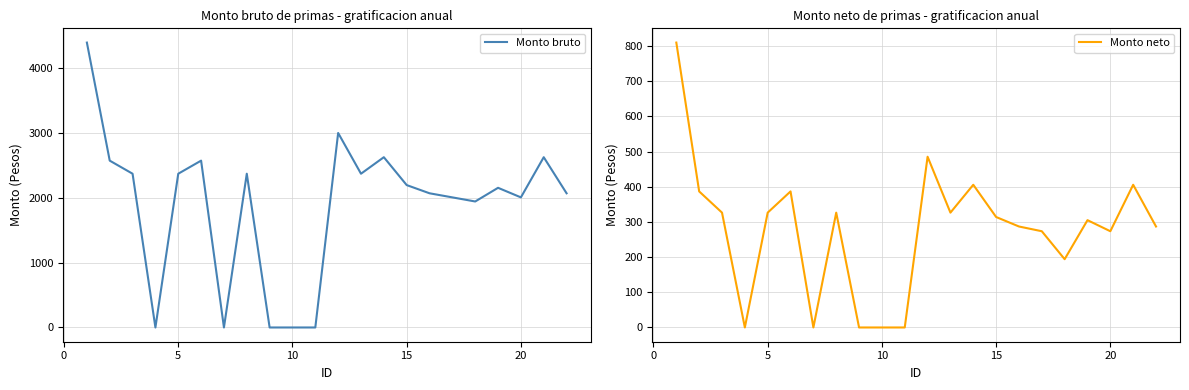

Reading left to right, transcribe all the data shown in this chart.

Monto bruto: 4386.0	2568.5	2367.1	0.0	2367.1	2568.5	0.0	2367.1	0.0	0.0	0.0	2994.5	2367.1	2621.3	2192.2	2065.9	2002.8	1939.7	2150.2	2002.8	2621.3	2065.9
Monto neto: 810.1	386.9	326.5	0.0	326.5	386.9	0.0	326.5	0.0	0.0	0.0	485.5	326.5	405.8	314.1	287.1	273.6	194.2	305.1	273.6	405.8	287.1